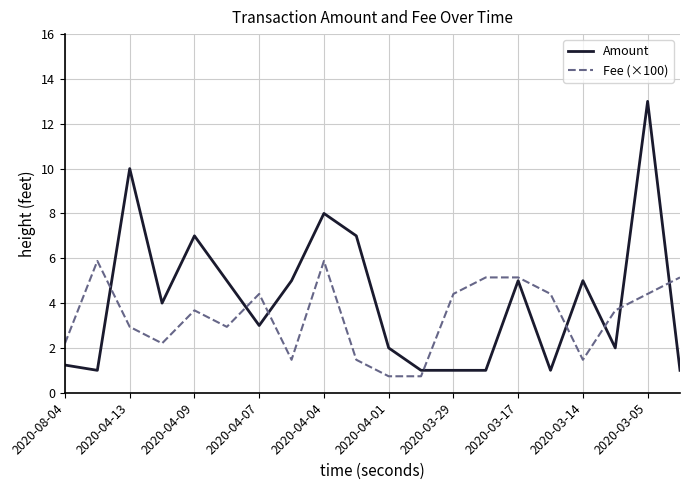

Which series has the widest spread of values?

Amount